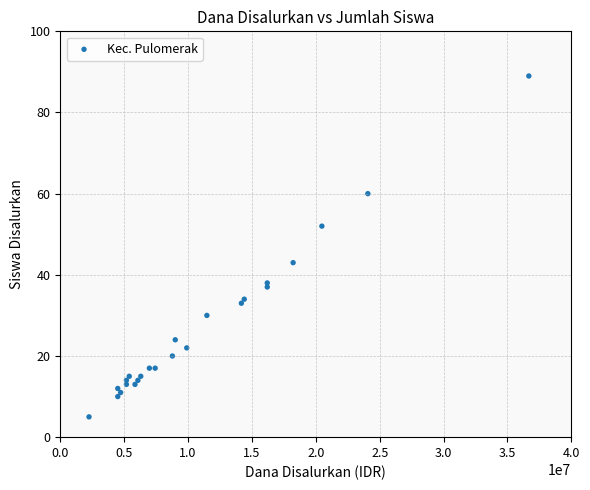

What is the range of Y values (max minus min)?

84